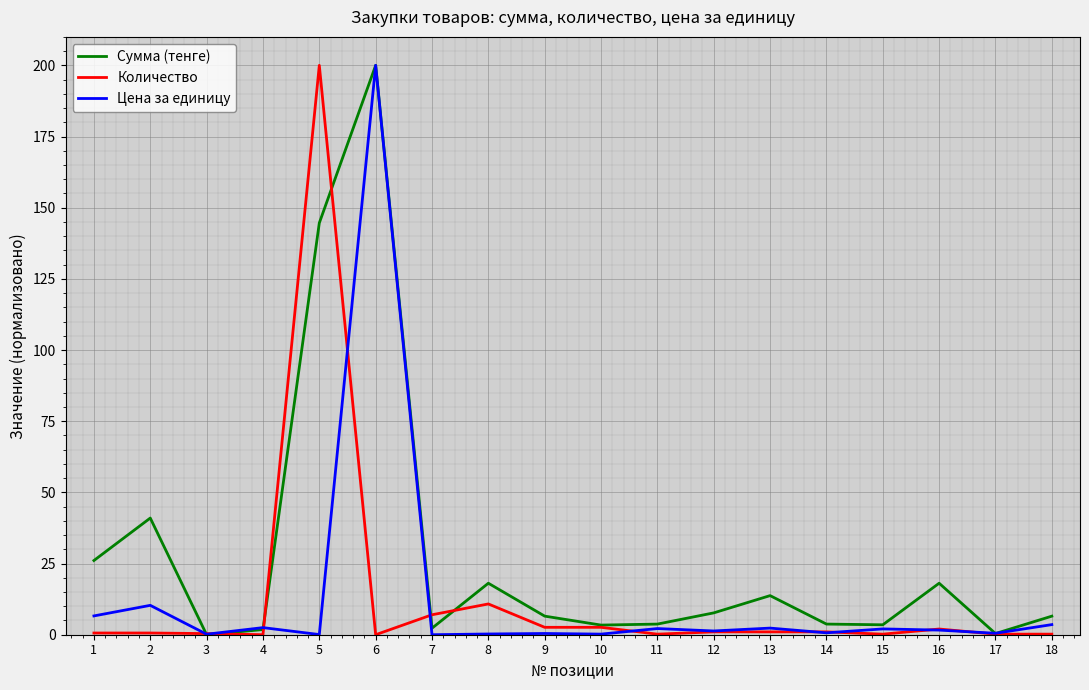

Which series ends up on top after the final intersection of Цена за единицу and Количество?

Цена за единицу